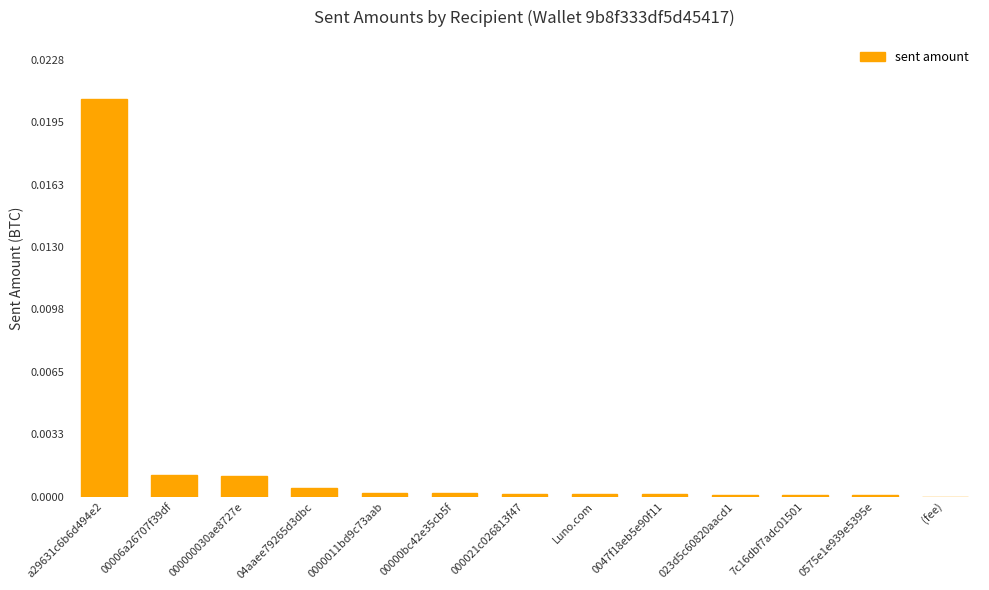

The value at 7c16dbf7adc01501 is 0.0. True or false?

True